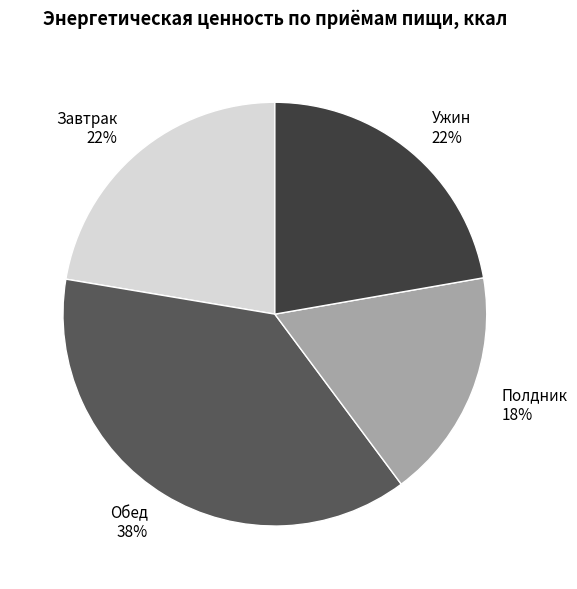

Does Ужин represent more than half of the total?

No